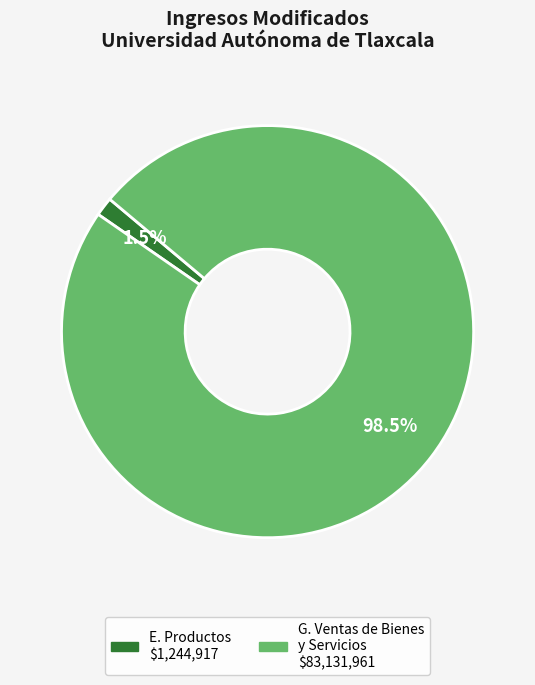

Is there a majority slice in this chart?

Yes